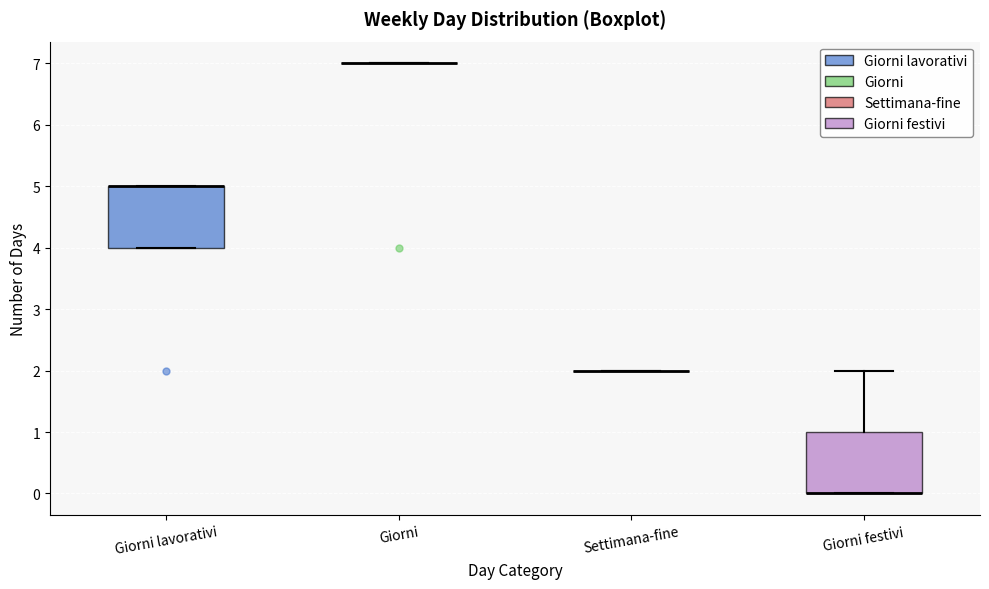

Reading left to right, transcribe this box plot: for each box, give where its median line is, the range the box spans, and where its two whiskers end, as read against the y-axis. The values are not printed on the chart, so give them approximately, as read against the axis.

Giorni lavorativi: median 5 (drawn on the box's upper edge), box 4 to 5, whiskers 4 to 5
Giorni: box collapsed to a line at 7, whiskers 7 to 7
Settimana-fine: box collapsed to a line at 2, whiskers 2 to 2
Giorni festivi: median 0 (drawn on the box's lower edge), box 0 to 1, whiskers 0 to 2